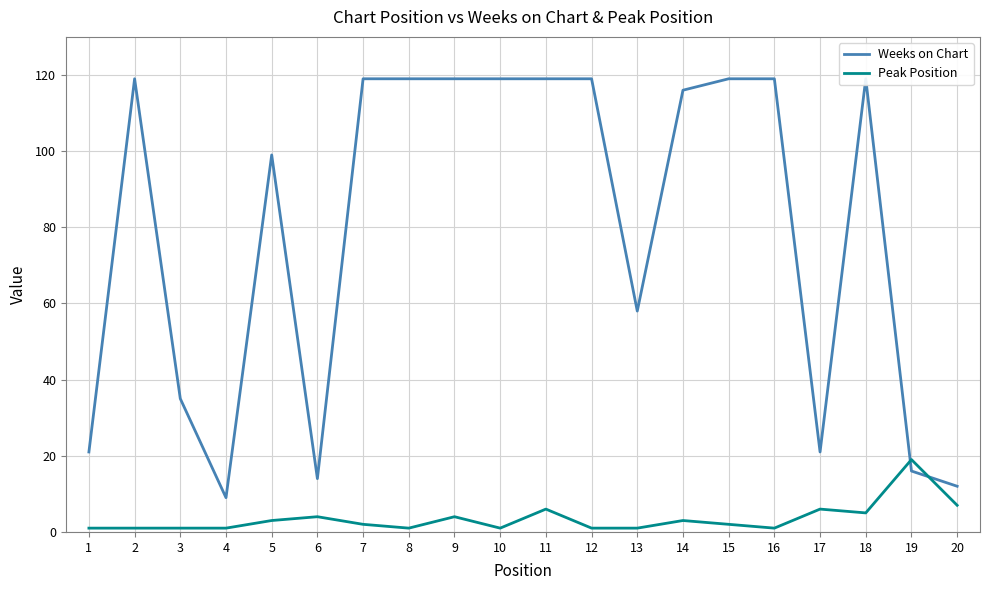

Reading right to left, list all the values displayed in this chart.

Weeks on Chart: 20=12	19=16	18=119	17=21	16=119	15=119	14=116	13=58	12=119	11=119	10=119	9=119	8=119	7=119	6=14	5=99	4=9	3=35	2=119	1=21
Peak Position: 20=7	19=19	18=5	17=6	16=1	15=2	14=3	13=1	12=1	11=6	10=1	9=4	8=1	7=2	6=4	5=3	4=1	3=1	2=1	1=1